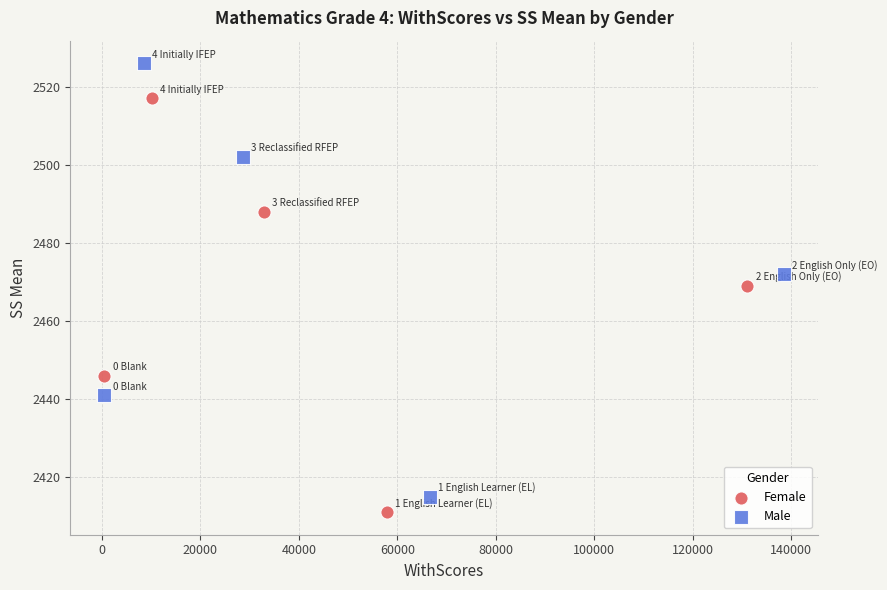

Which series contains the lowest Y value?

Female